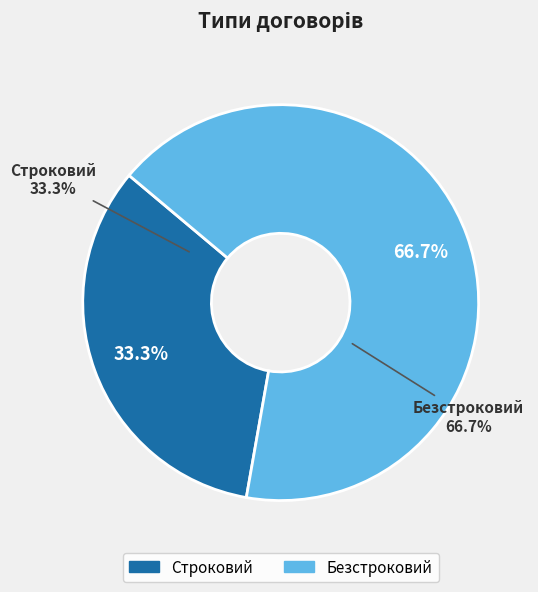

Does any single category account for the majority?

Yes